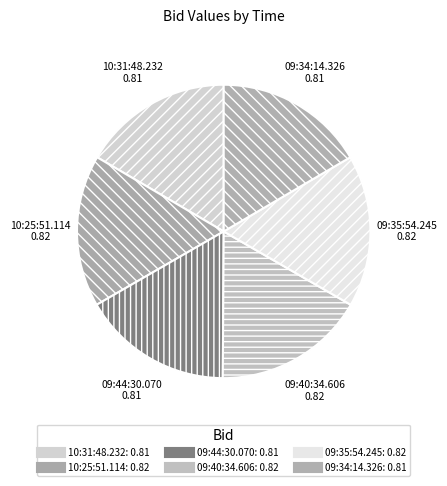

What is the smallest slice in the pie chart?

10:31:48.232